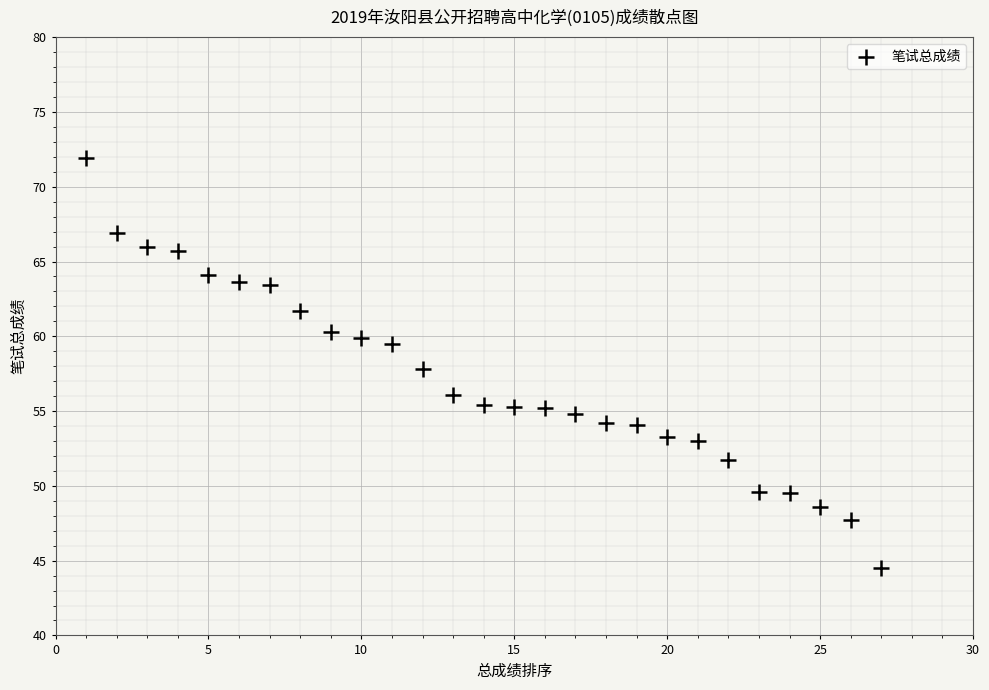

What is the range of X values (max minus min)?

26.0